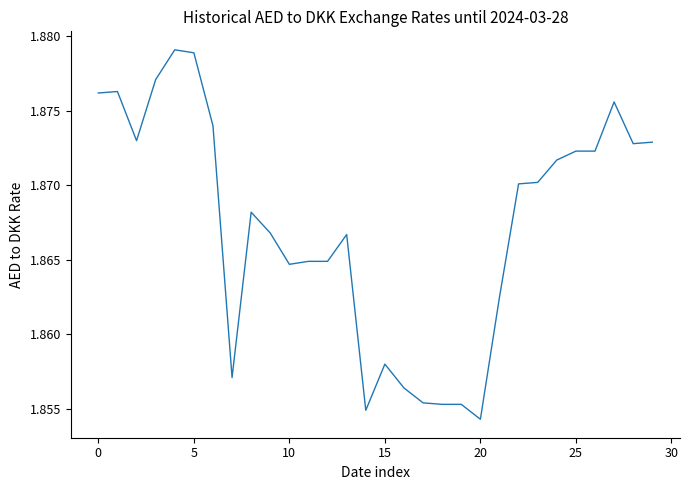

What is the maximum value shown in the chart?

1.9